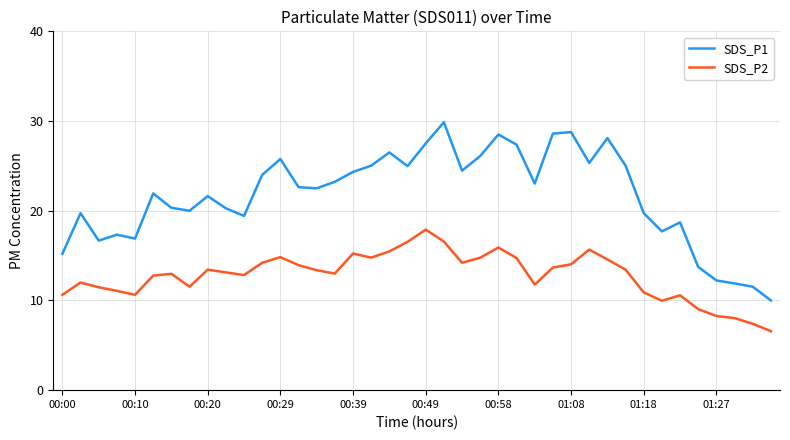

Which series has the largest total across all categories?

SDS_P1